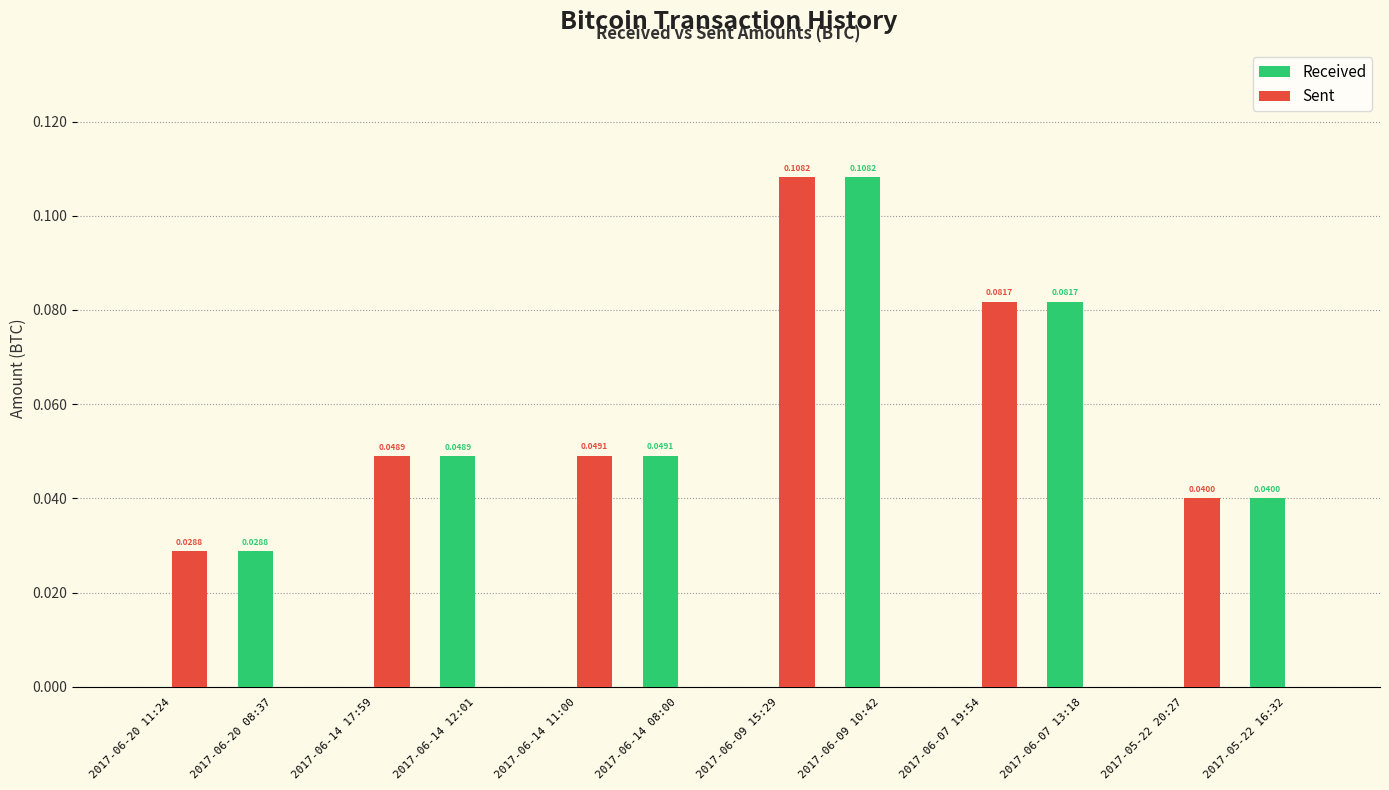

Is the value of Sent at 2017-06-09 15:29 greater than the value of Received at 2017-06-14 08:00?

Yes